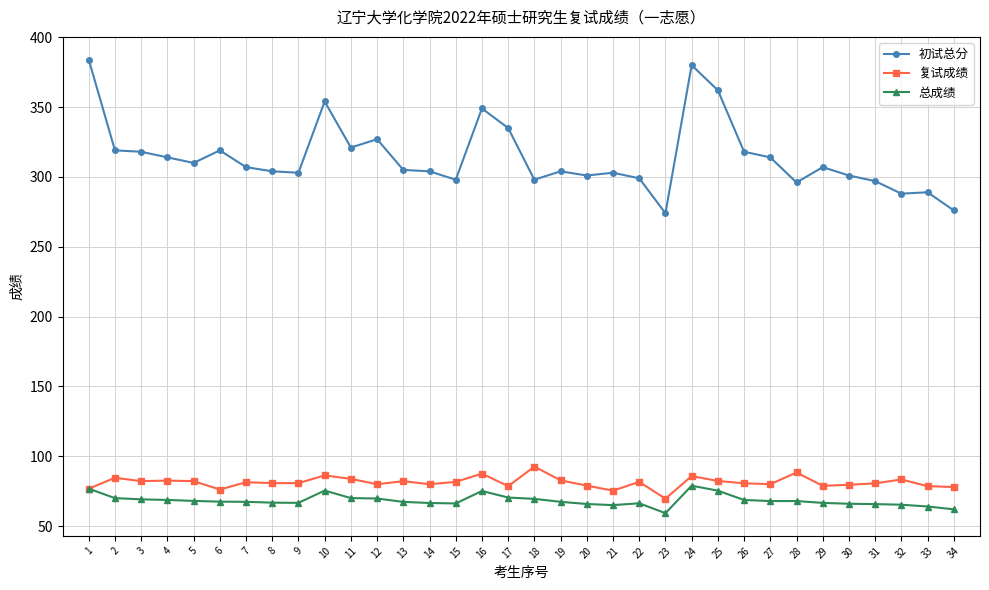

Is it true that 总成绩 equals 67.5 at 6?

True